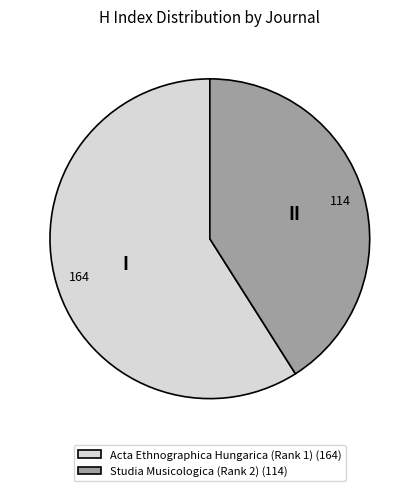

Is Acta Ethnographica Hungarica (Rank 1) the majority of the pie?

Yes